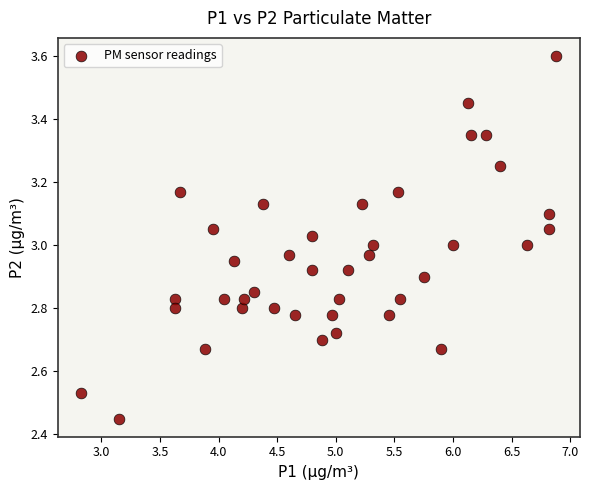

What is the range of X values (max minus min)?

4.0